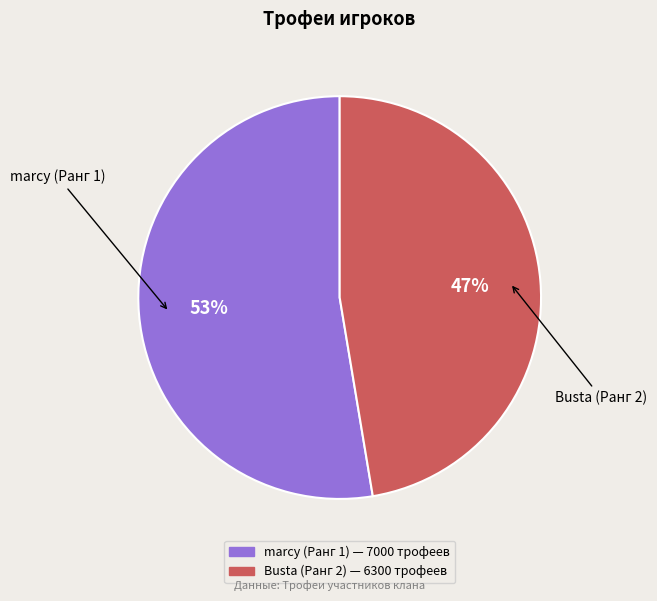

How many segments does this pie chart have?

2